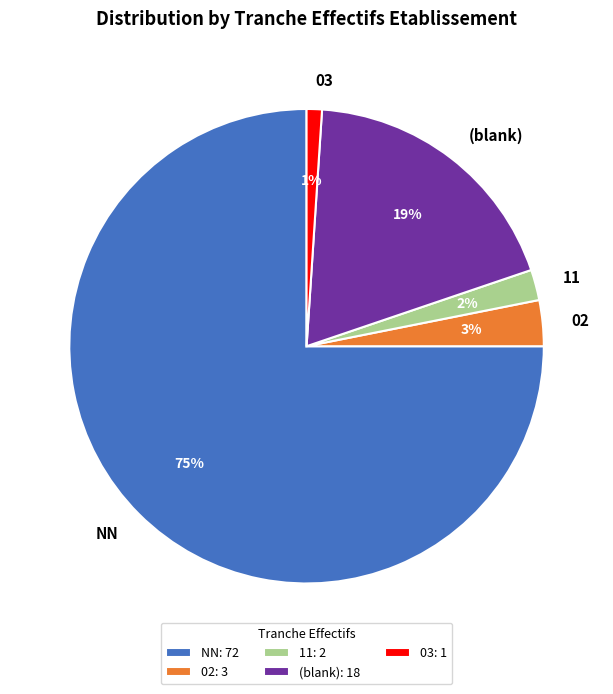

How many segments does this pie chart have?

5